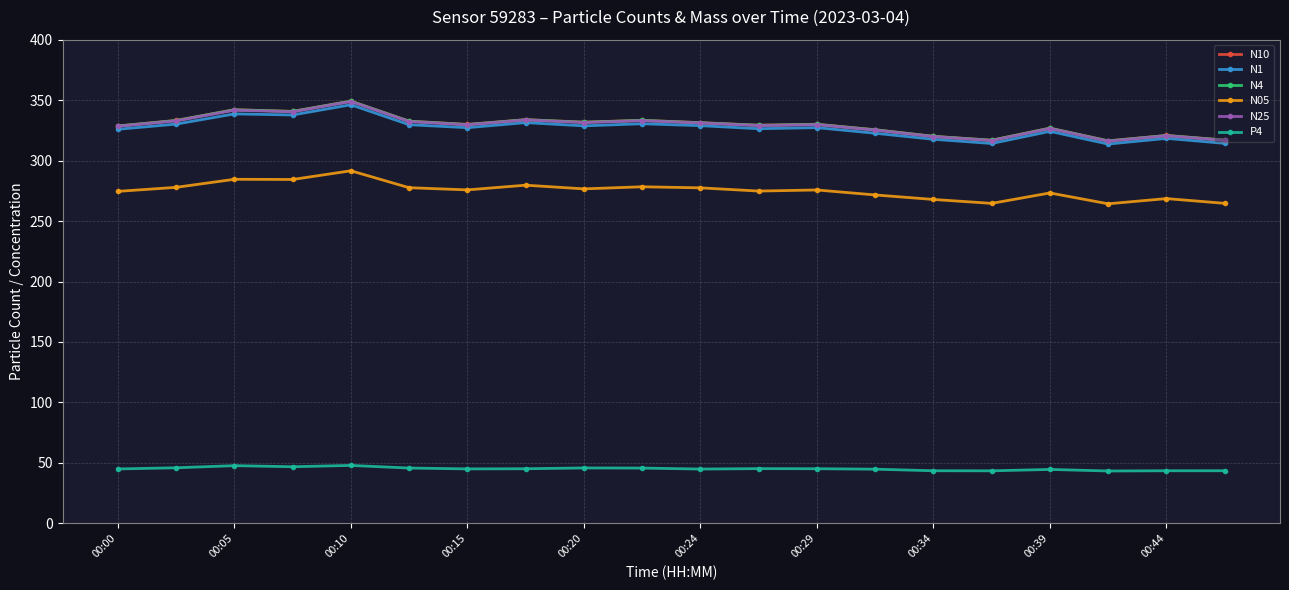

What is the value of the N4 point at the 20th from the left?

316.9